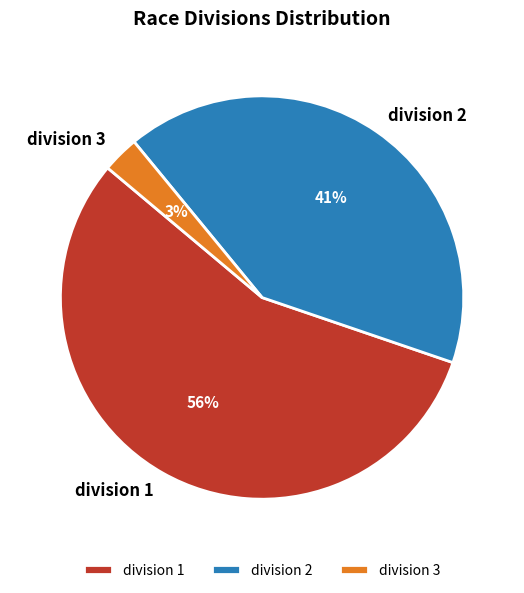

To the nearest percent, what is the difference between the largest and smallest slice percentages?

53%